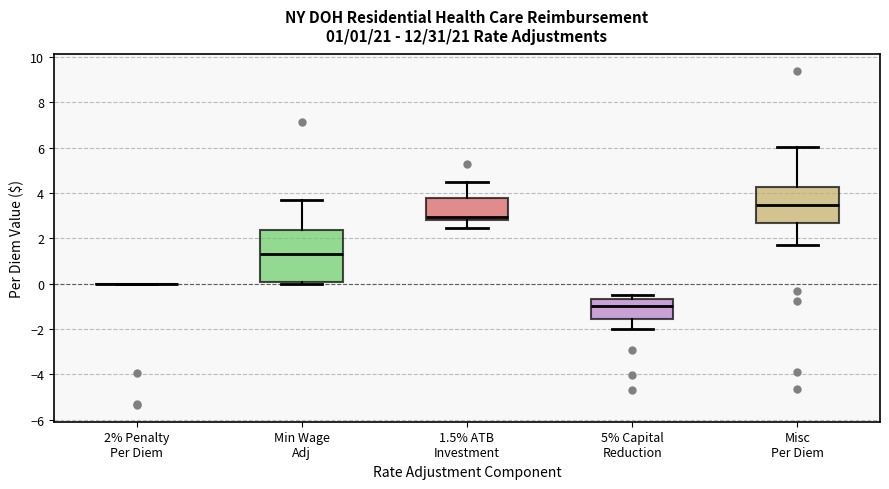

Comparing the boxes themselves (not the whiskers), which one is the tallest?

Min Wage Adj